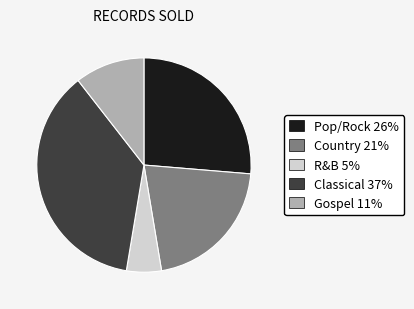

How many slices are in this pie chart?

5